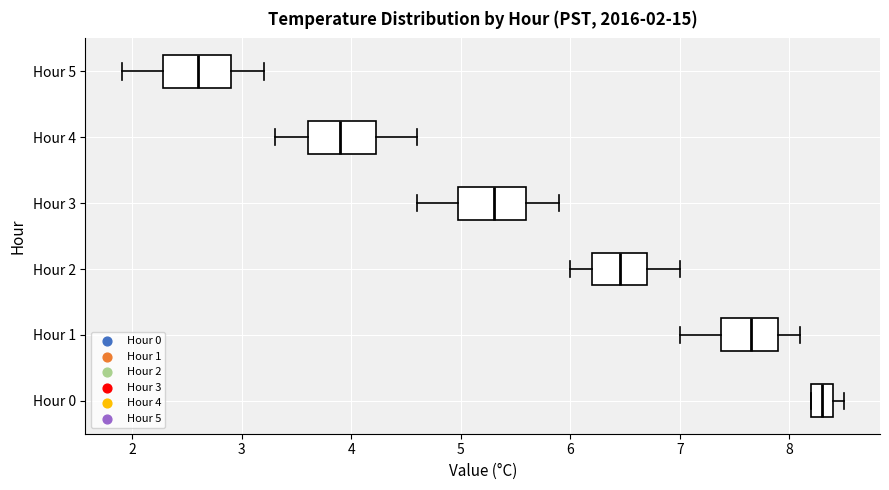

Which box has the furthest to the right median line?

Hour 0